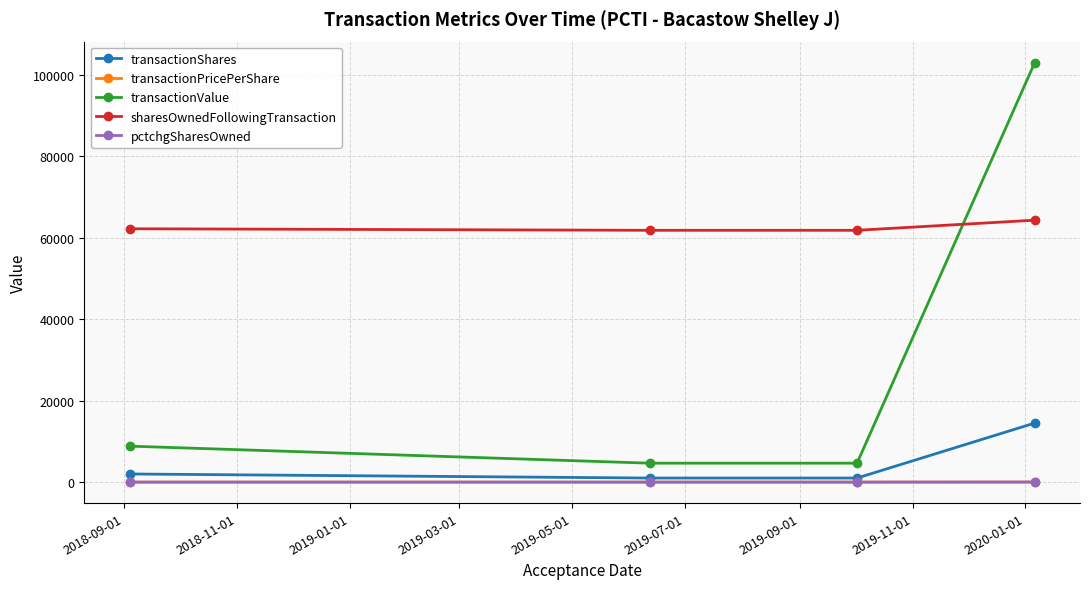

Is this an area chart (filled region under the line)?

No